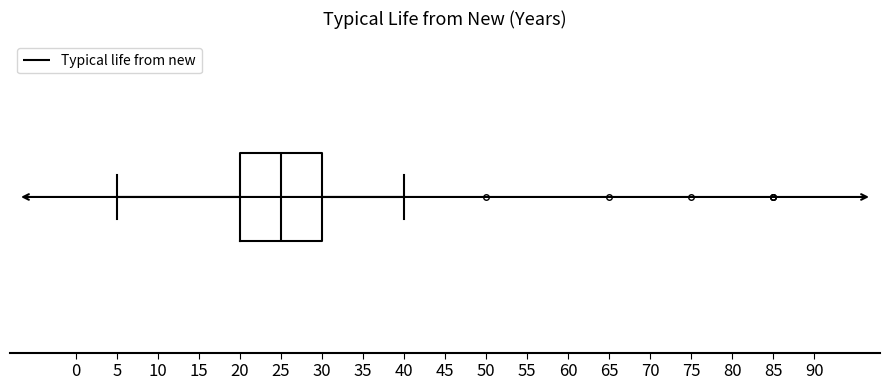

Where is the left edge of the box on the x-axis? The values are not printed on the chart, so give them approximately, as read against the axis.

20